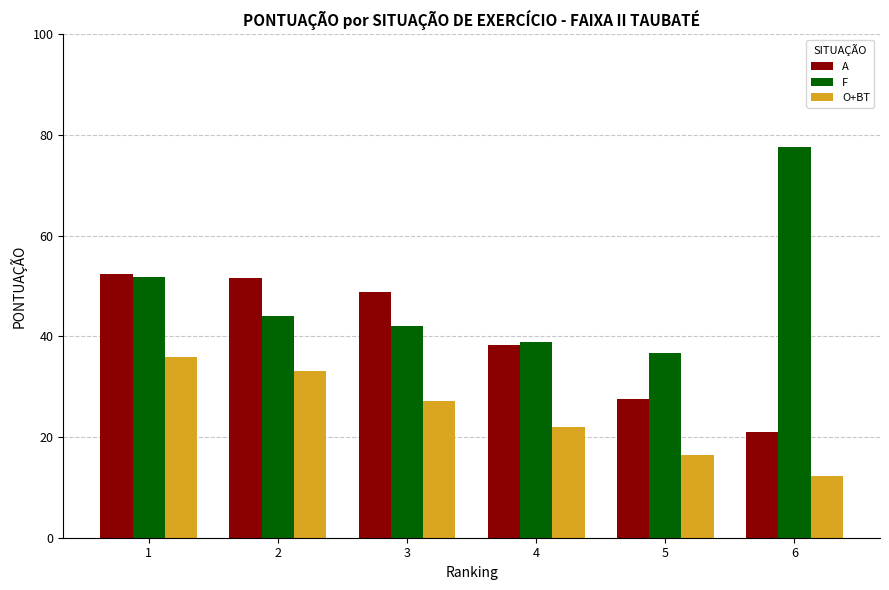

At which category is the sum across all series the highest?

1